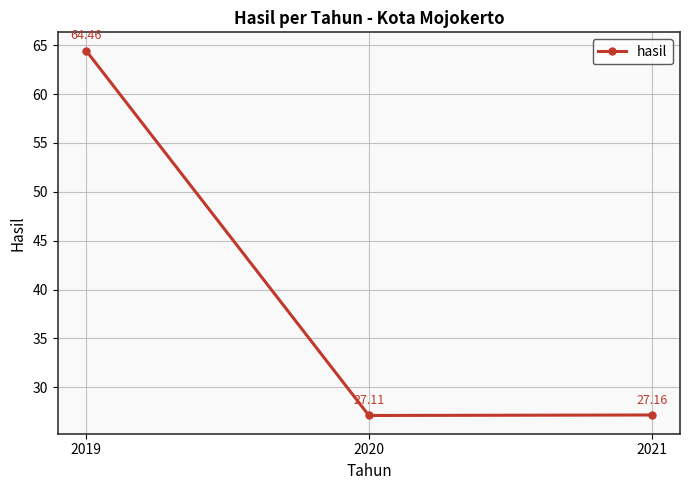

What is the sum of the values at 2019 and 2020?

91.6